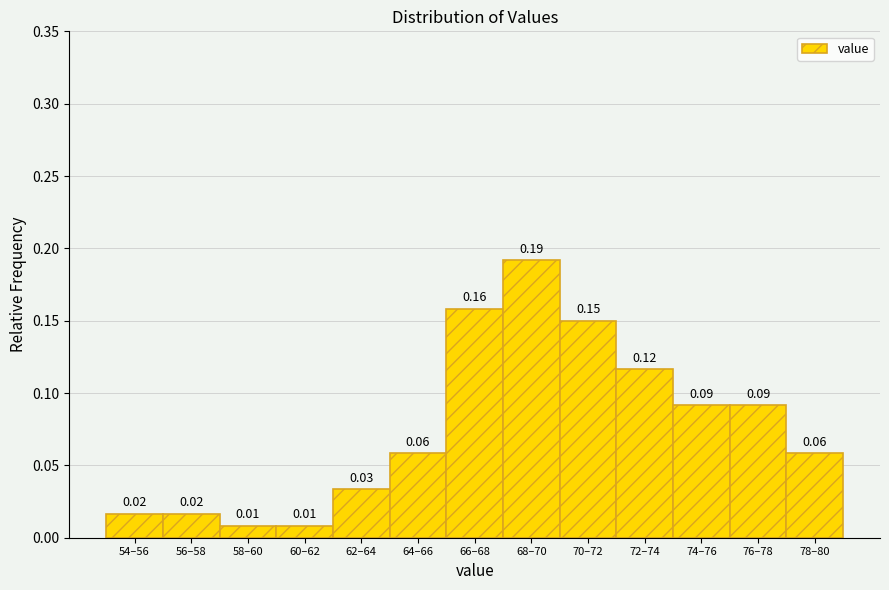

What is the change in value from 62–64 to 72–74?

+0.1